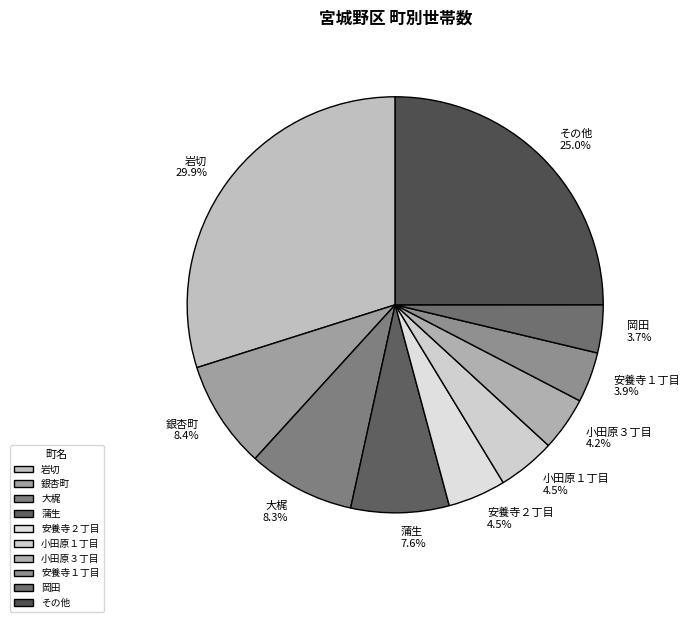

Does any single category account for the majority?

No